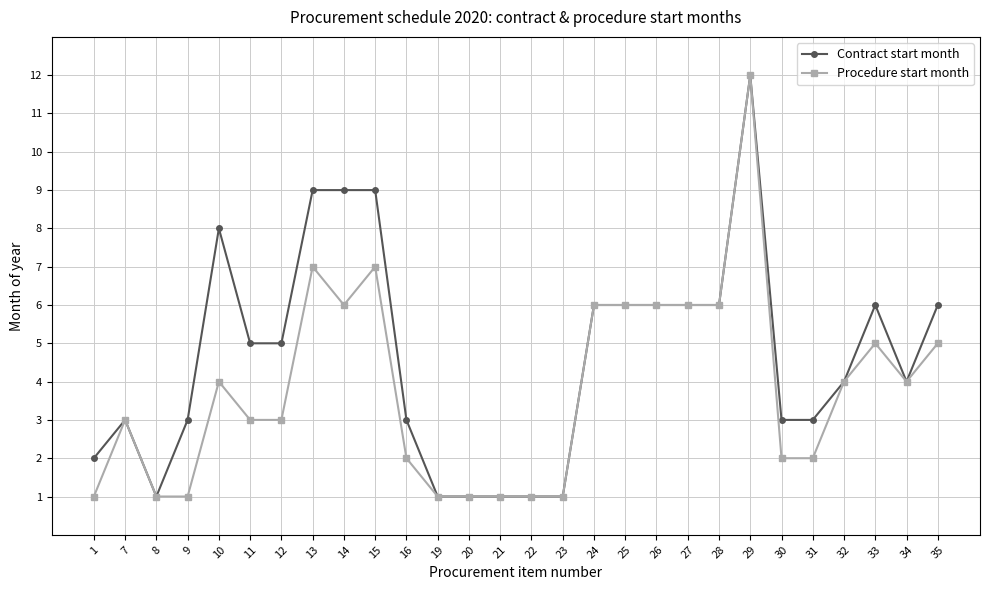

At which category is the sum across all series the highest?

29